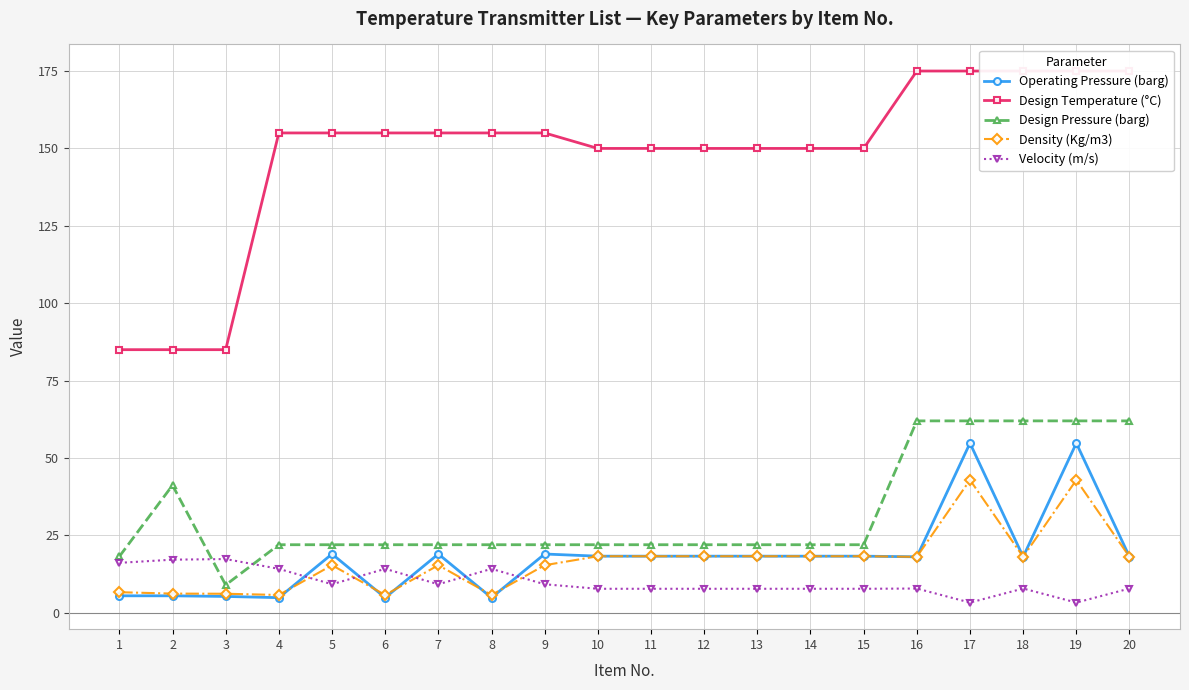

How many categories are shown in the chart?

20